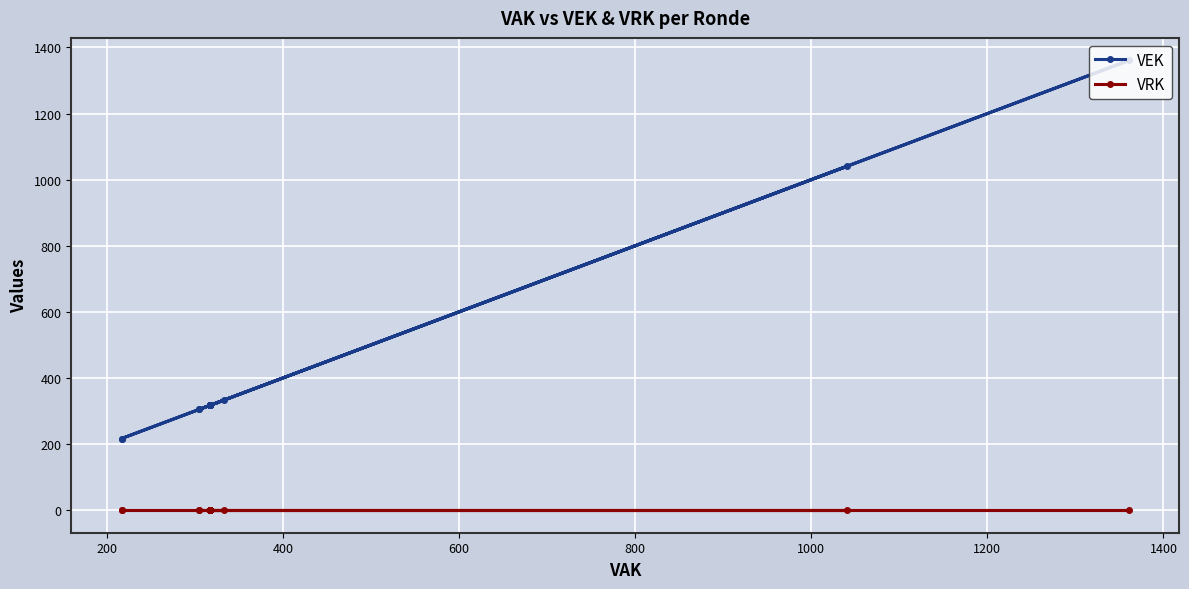

Is the value of VRK at 800 greater than the value of VEK at 12?

No